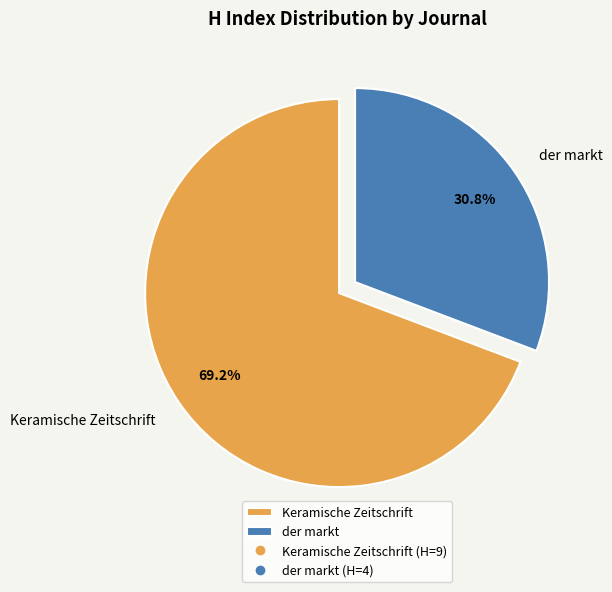

Approximately how many times larger is the value at der markt compared to Keramische Zeitschrift?

0.4